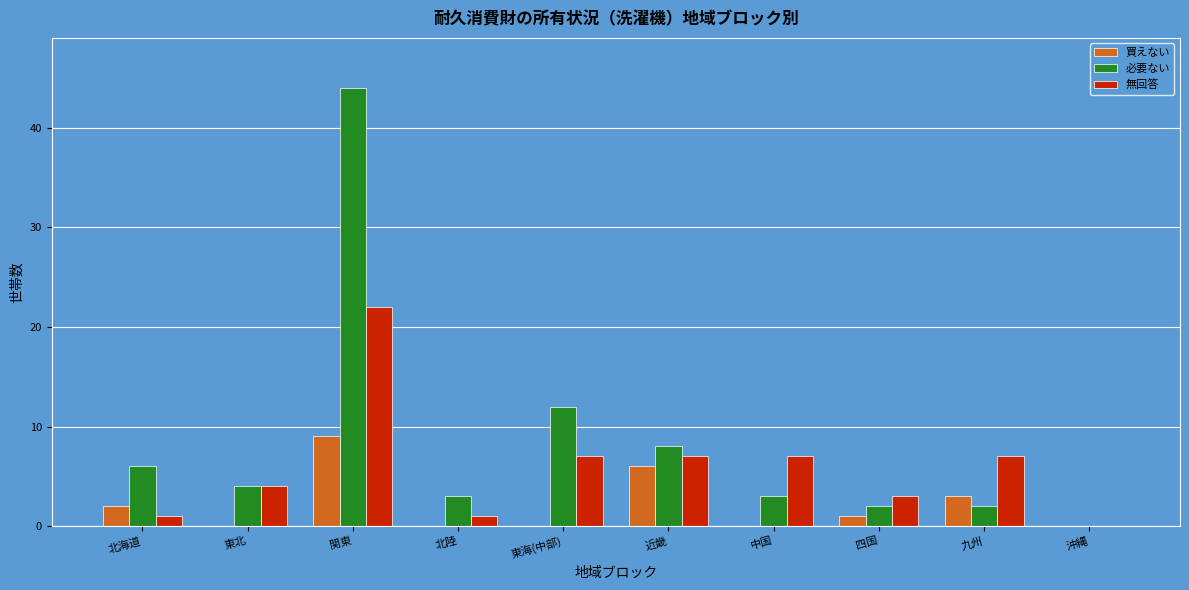

Which series changed the most between 中国 and 沖縄?

無回答